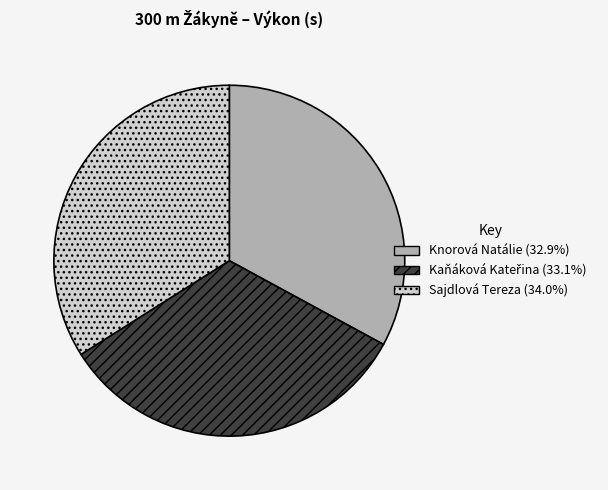

What is the ratio of the value at Knorová Natálie to the value at Sajdlová Tereza?

1.0